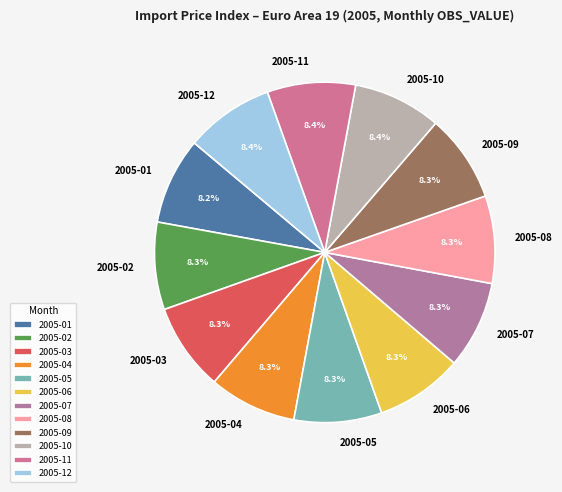

Do 2005-11 and 2005-06 together represent more than half of the pie?

No